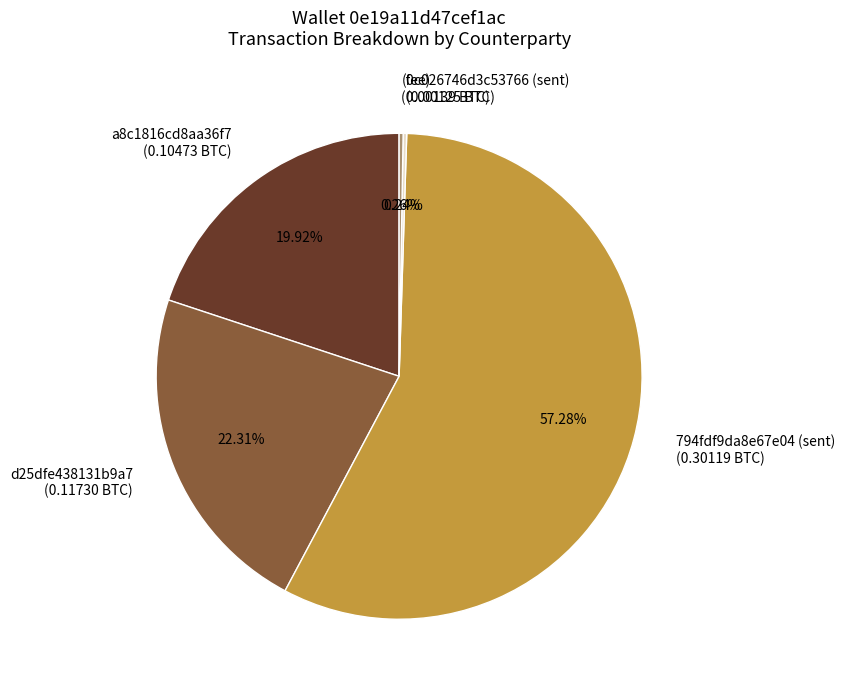

Which slice is the largest?

794fdf9da8e67e04